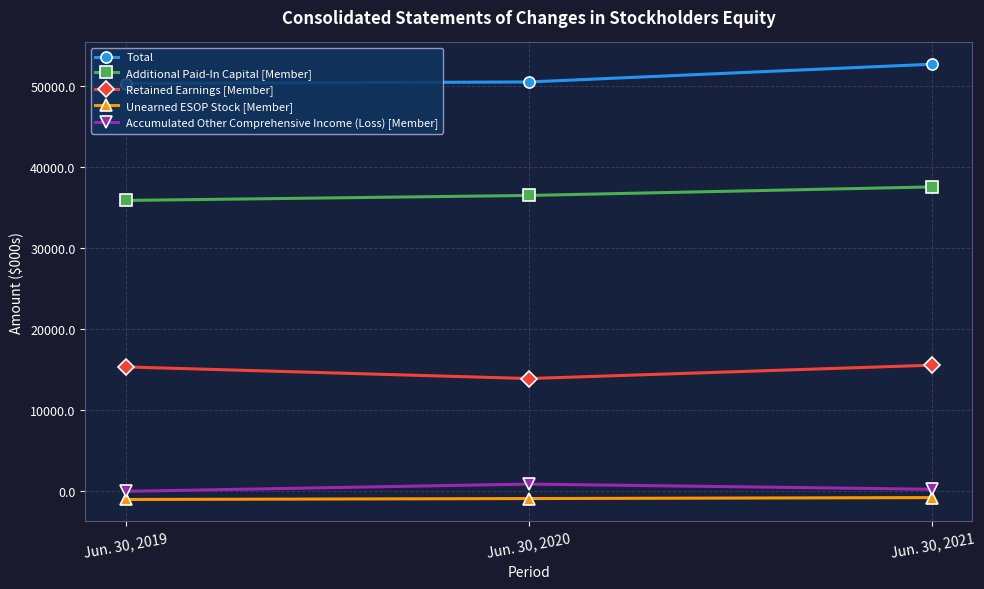

What is the value of the Additional Paid-In Capital [Member] point at the 2nd from the left?

36531